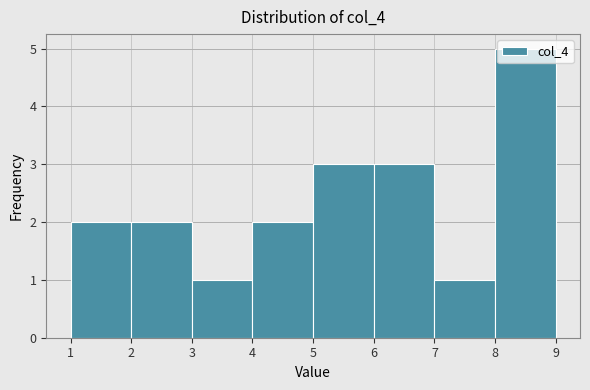

Reading left to right, list every bar in this chart as the range it spans on the x-axis followed by its height. The values are not printed on the chart, so give them approximately, as read against the axis.

1 to 2: 2
2 to 3: 2
3 to 4: 1
4 to 5: 2
5 to 6: 3
6 to 7: 3
7 to 8: 1
8 to 9: 5